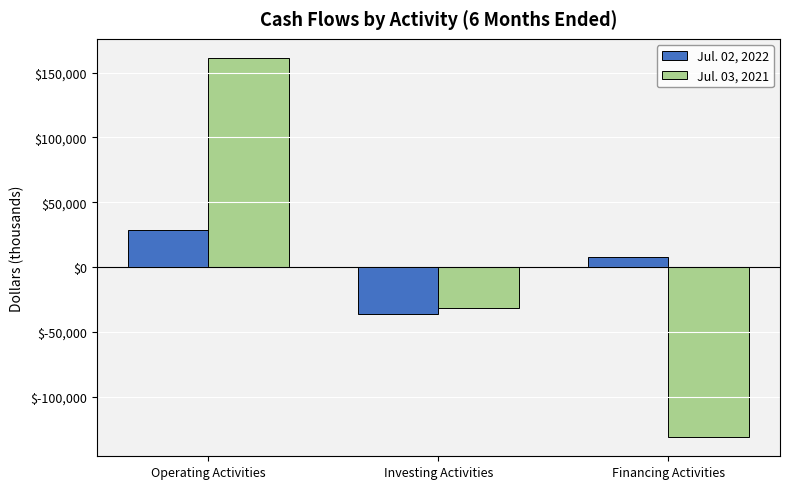

Reading left to right, extract all data points from this chart.

Jul. 02, 2022: Operating Activities=28691	Investing Activities=-36536	Financing Activities=7735
Jul. 03, 2021: Operating Activities=161420	Investing Activities=-32000	Financing Activities=-131490